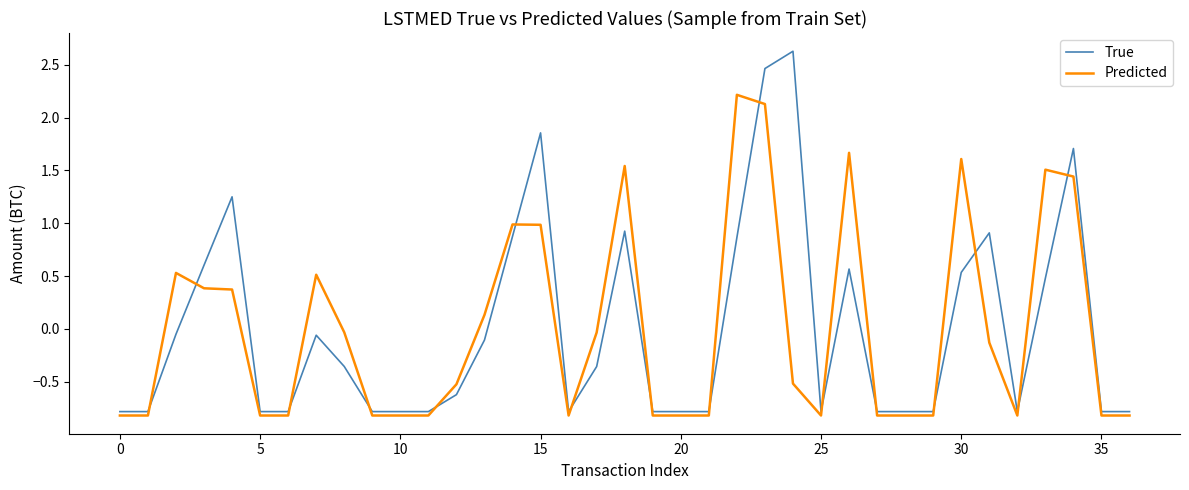

True or false: True has more than 1 interior local peaks.

True